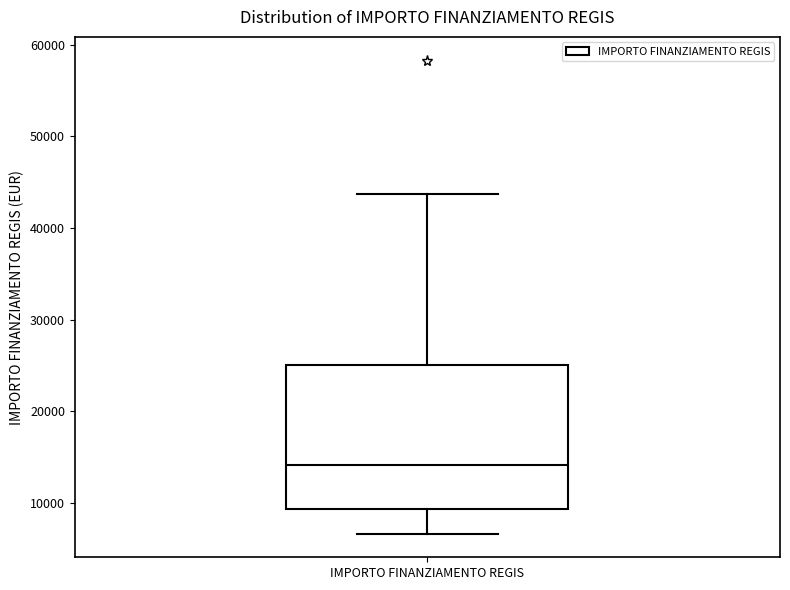

Where is the upper edge of the box for IMPORTO FINANZIAMENTO REGIS on the y-axis? The values are not printed on the chart, so give them approximately, as read against the axis.

25000